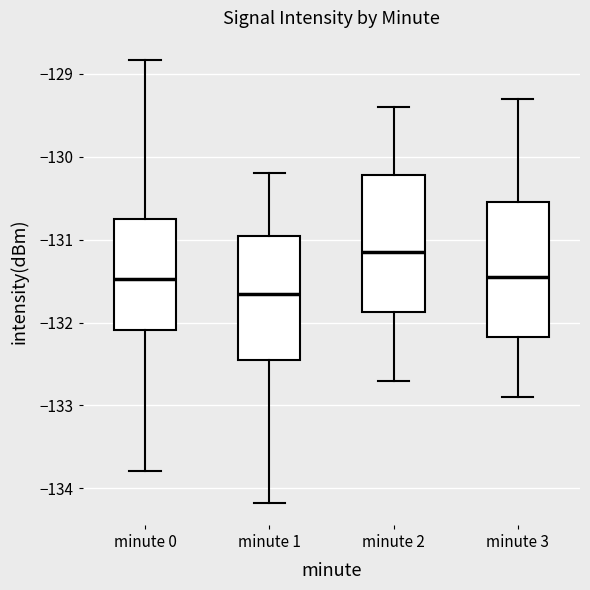

Which box has the lowest median line?

minute 1